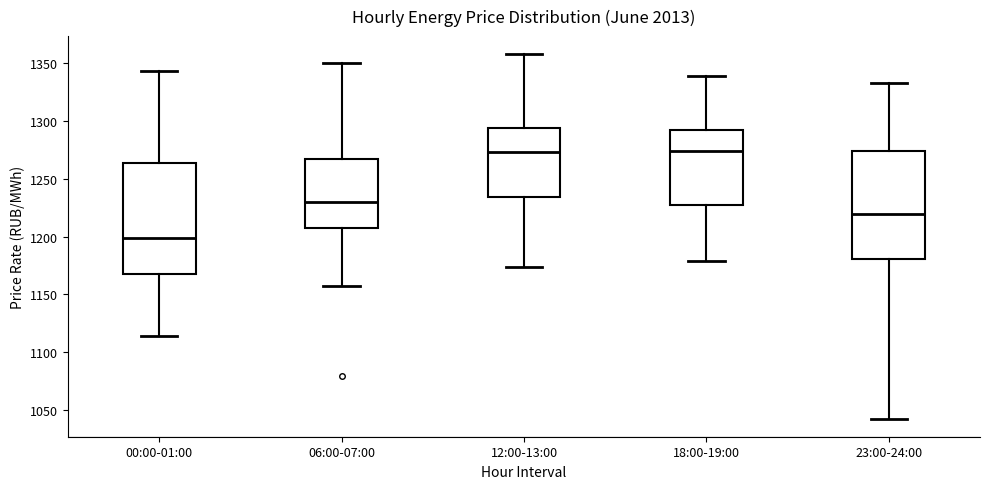

Where does the lower whisker of the box for 12:00-13:00 end on the y-axis? The values are not printed on the chart, so give them approximately, as read against the axis.

1175